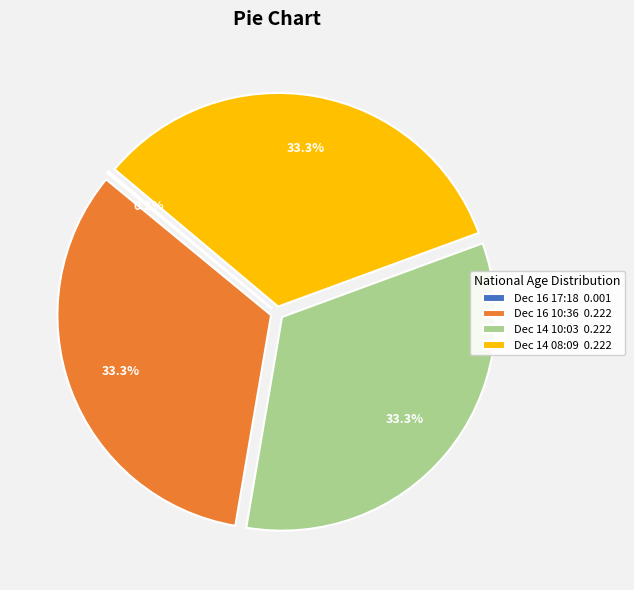

Does any single category account for the majority?

No